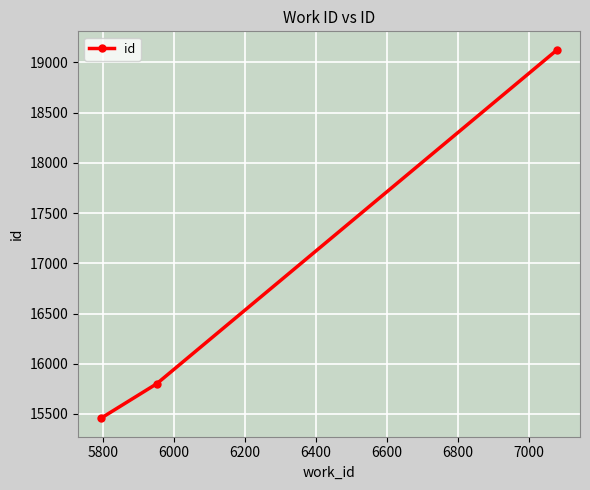

What is the sum of all values?

50382